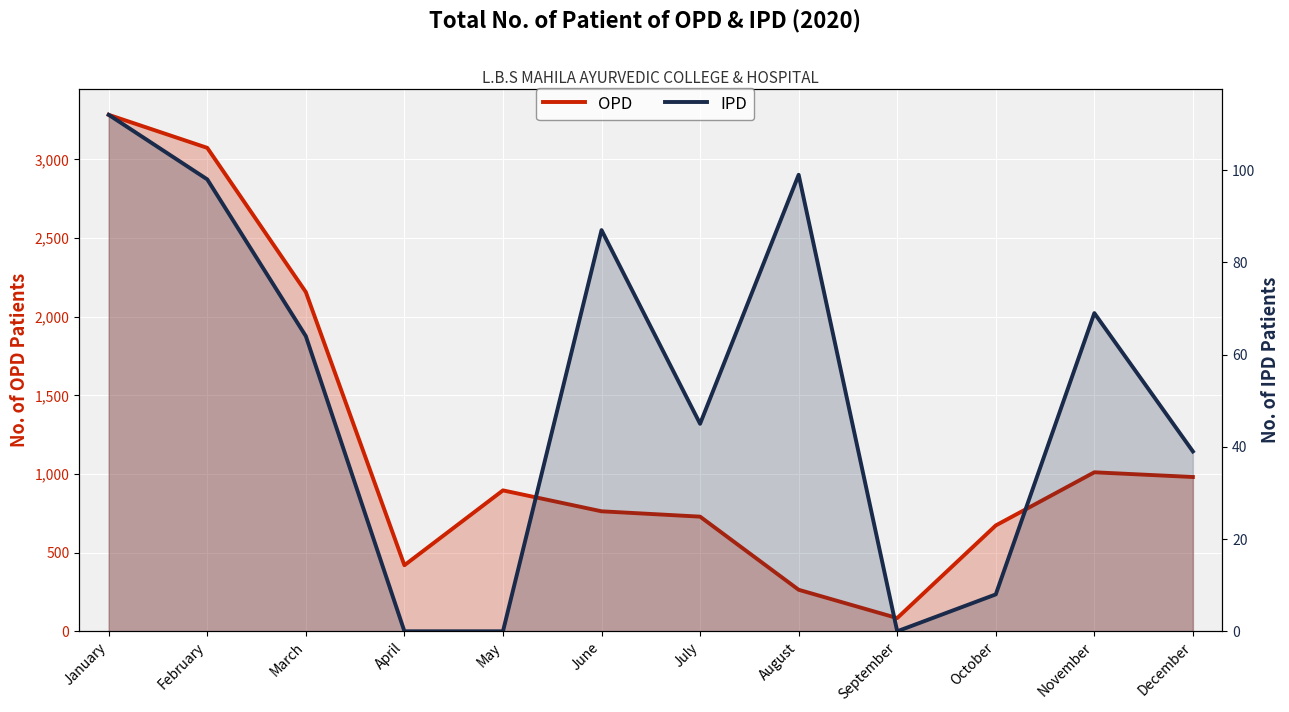

How many lines are shown in the chart?

2